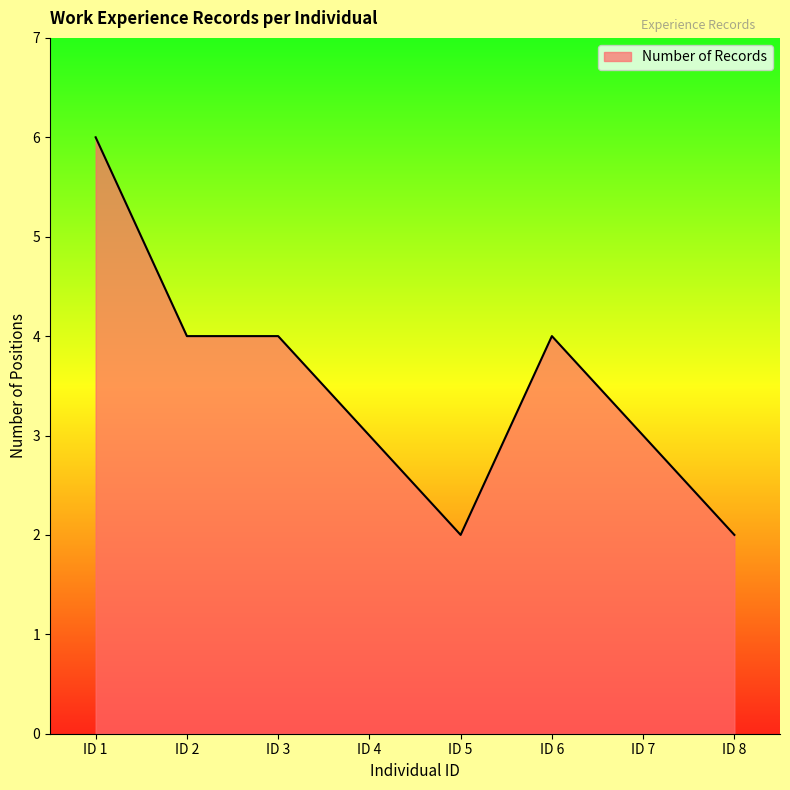

The chart shows a value of 4 at ID 7. True or false?

False